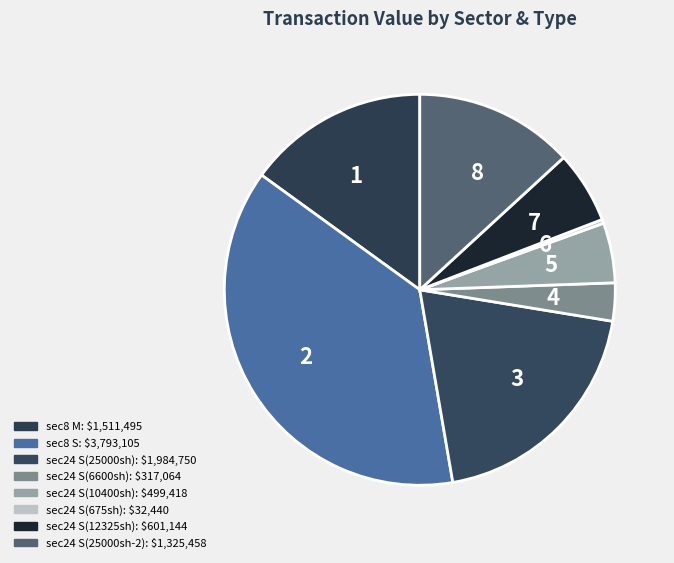

Is the sum of 8 and 3 greater than half?

No